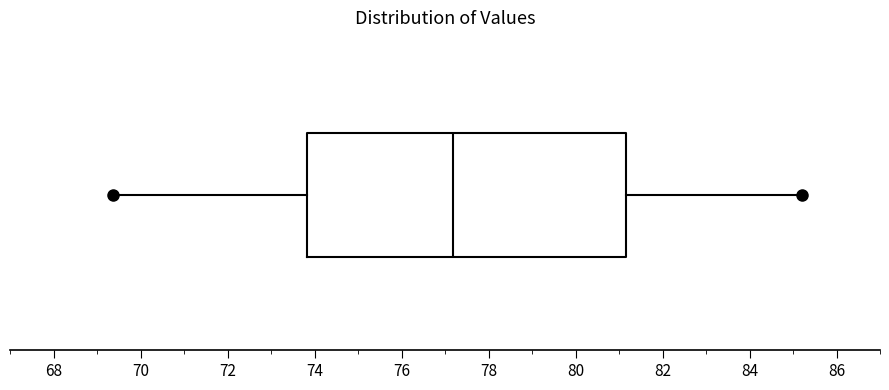

Read this box plot against the x-axis: the position of the median line, the range covered by the box, and the ends of both whiskers. The values are not printed on the chart, so give them approximately, as read against the axis.

median 77.2, box 73.8 to 81.2, whiskers 69.4 to 85.2